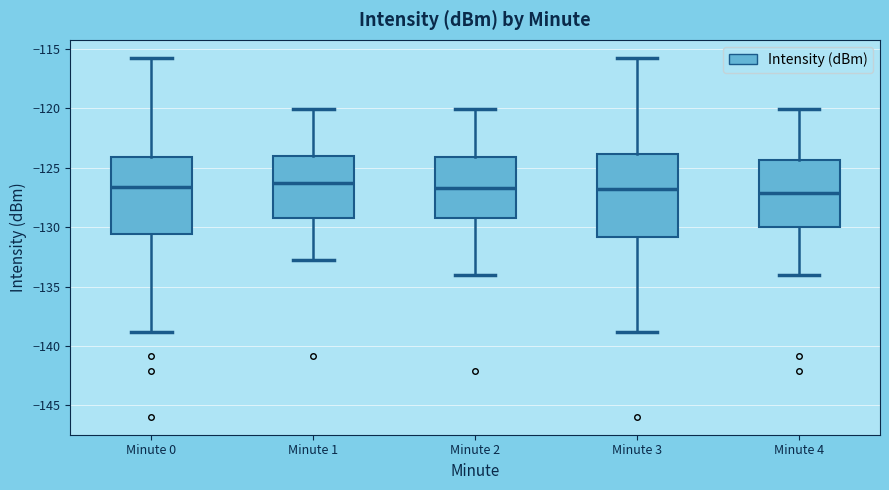

Where does the lower whisker of the box for Minute 0 end on the y-axis? The values are not printed on the chart, so give them approximately, as read against the axis.

-139.0